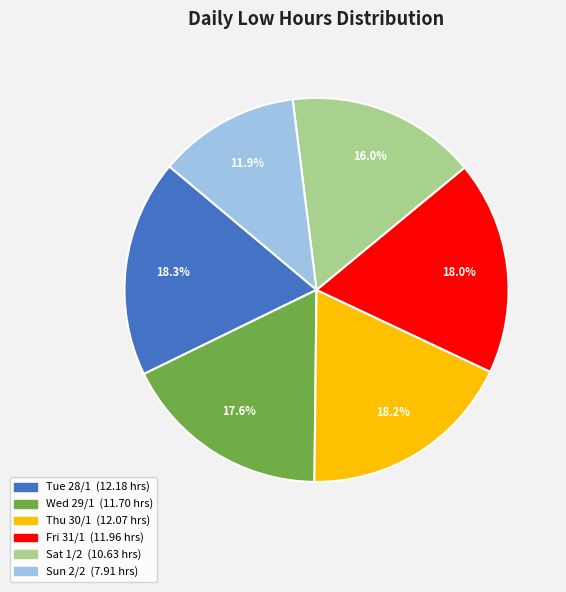

Is Thu 30/1 the majority of the pie?

No